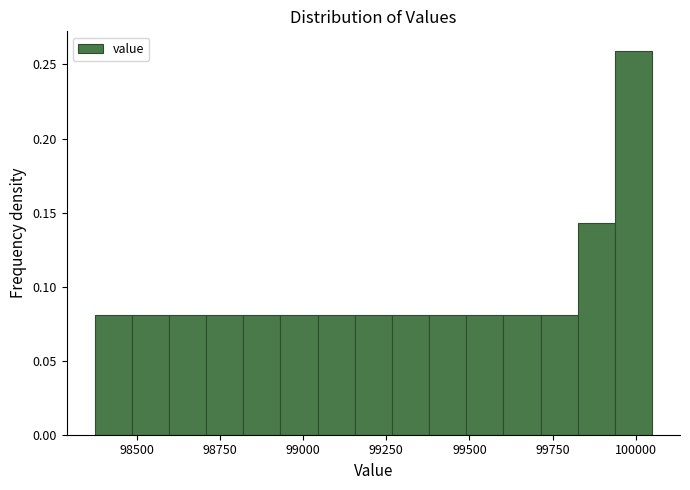

Around what value on the x-axis is the tallest bar? Give the approximate position of its centre, as read against the axis.

100000